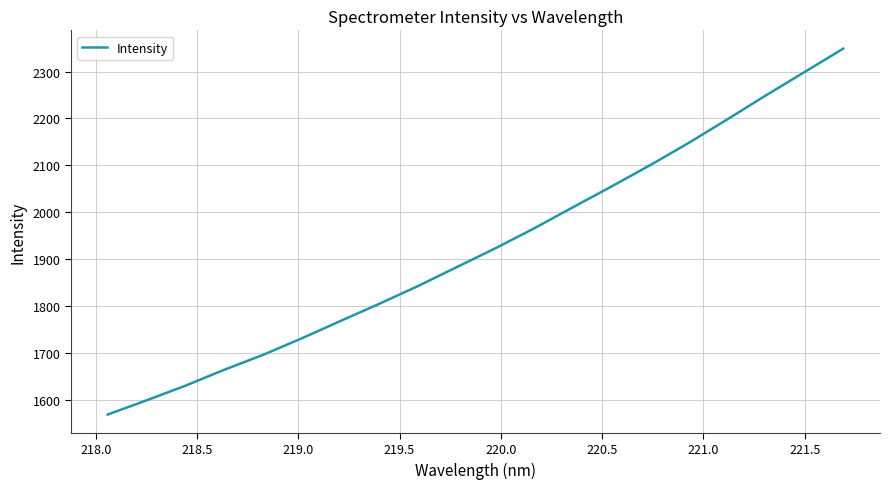

What is the difference between the maximum and minimum values?

780.7